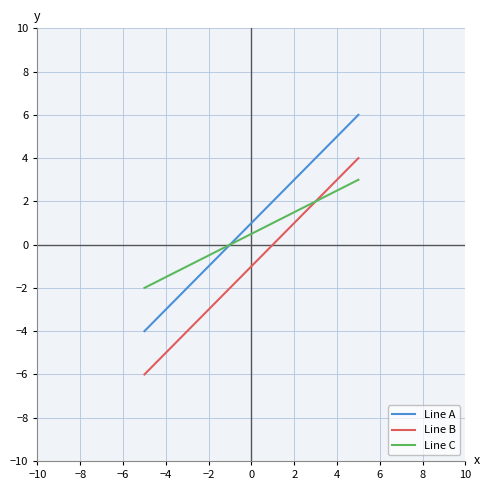

How many distinct data groups are displayed?

3